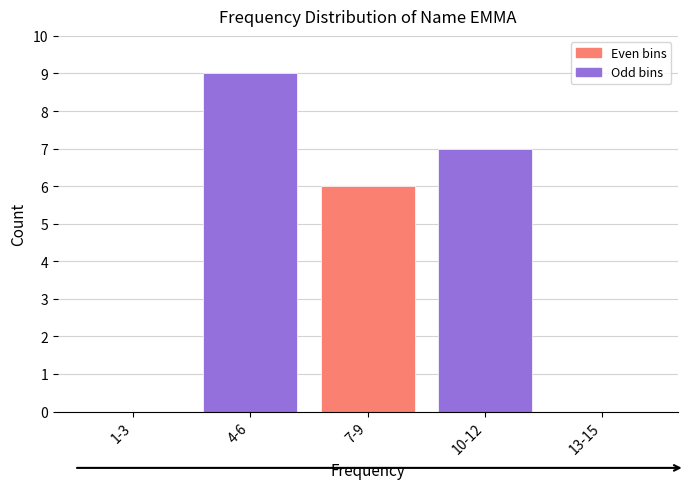

Reading right to left, what are all the values shown in this chart?

13-15=0	10-12=7	7-9=6	4-6=9	1-3=0